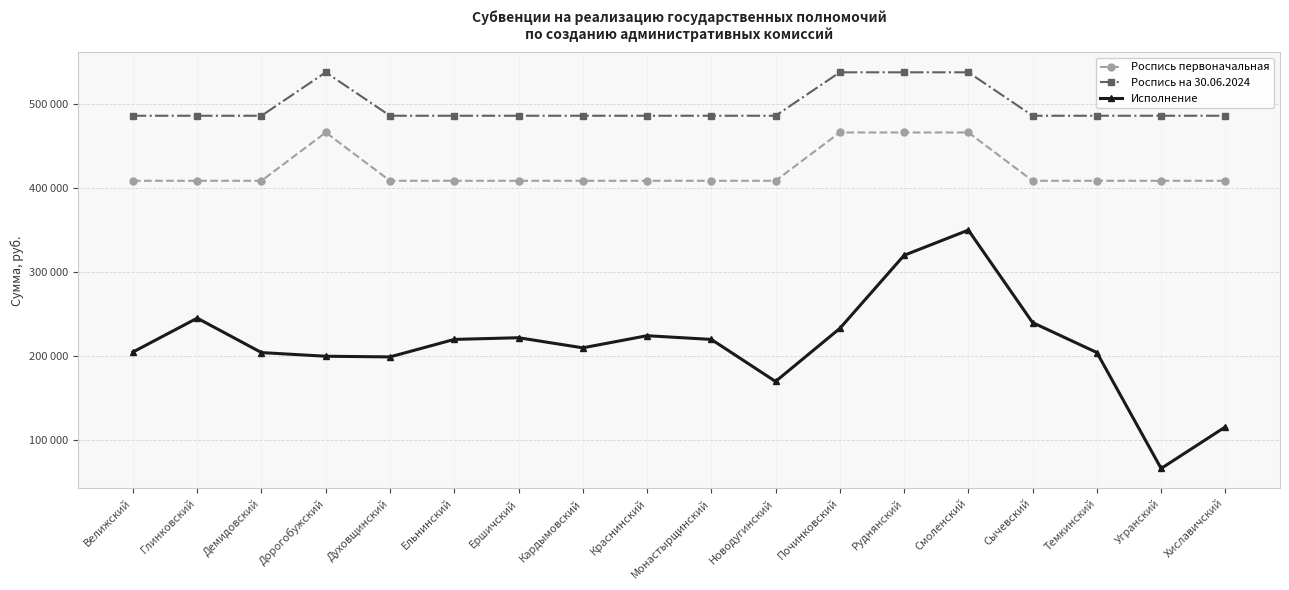

What is the sum of all Роспись на 30.06.2024 values?

8954770